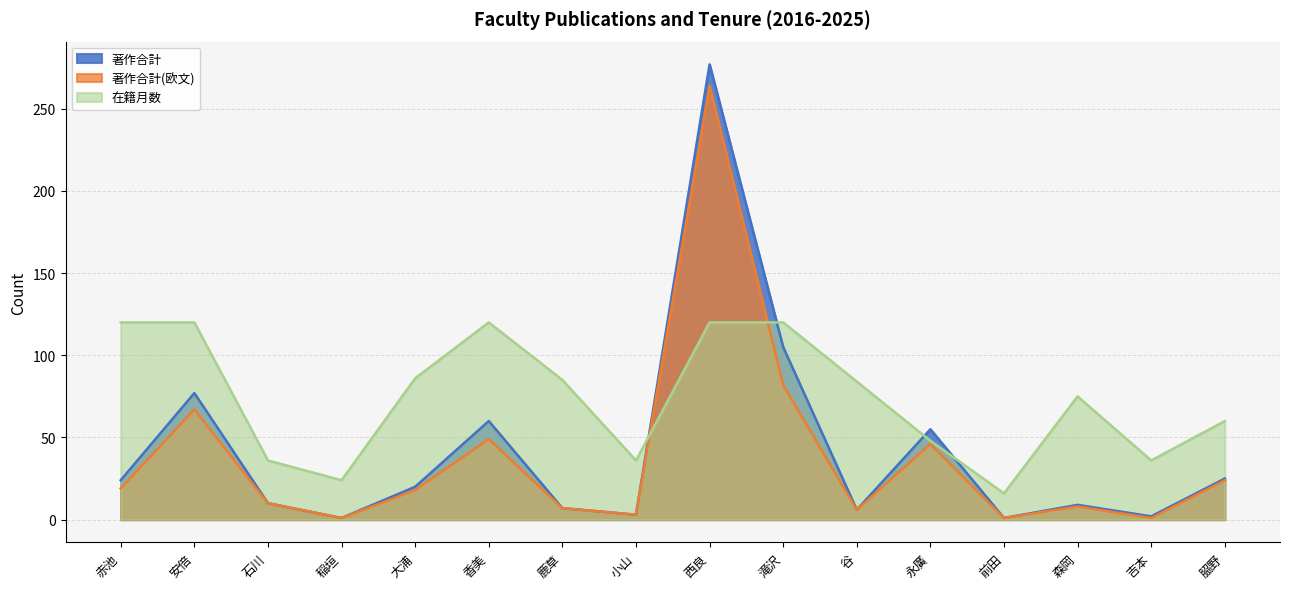

At 谷, list the series in order from largest to smallest.

在籍月数, 著作合計, 著作合計(欧文)